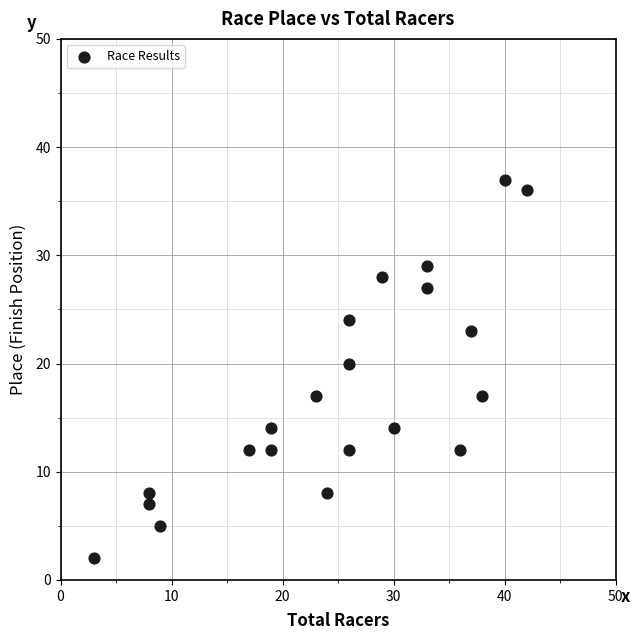

What is the range of Y values (max minus min)?

35